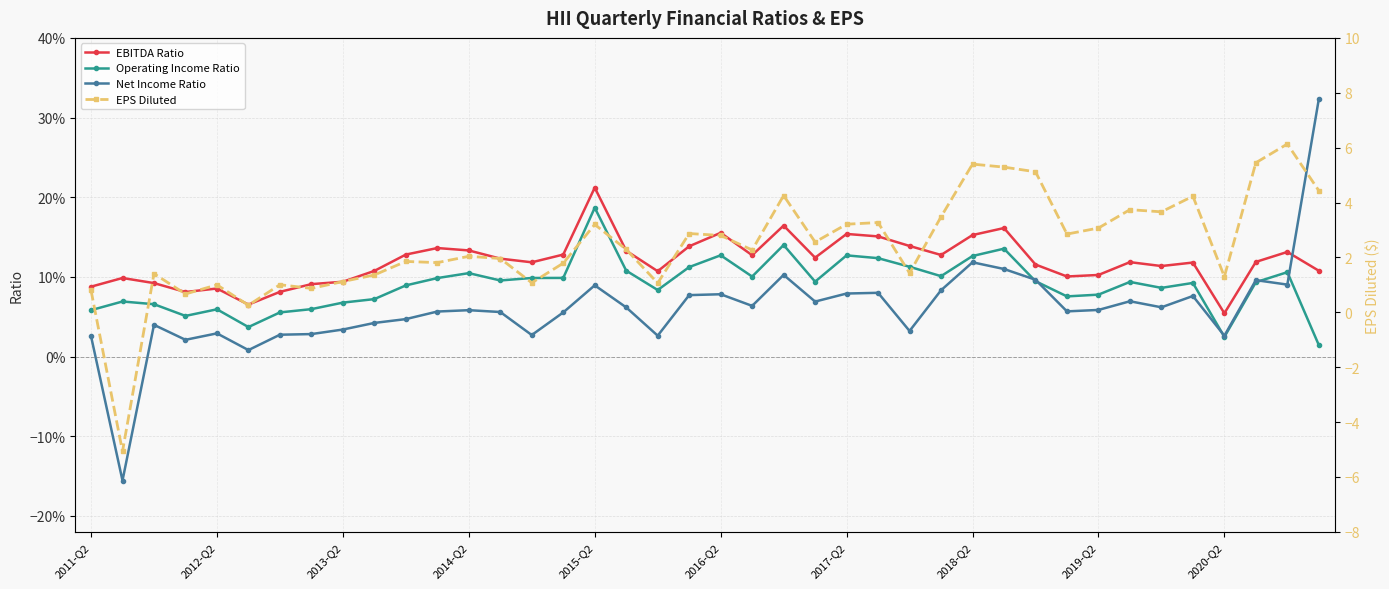

True or false: Net Income Ratio and EBITDA Ratio intersect in this chart.

True